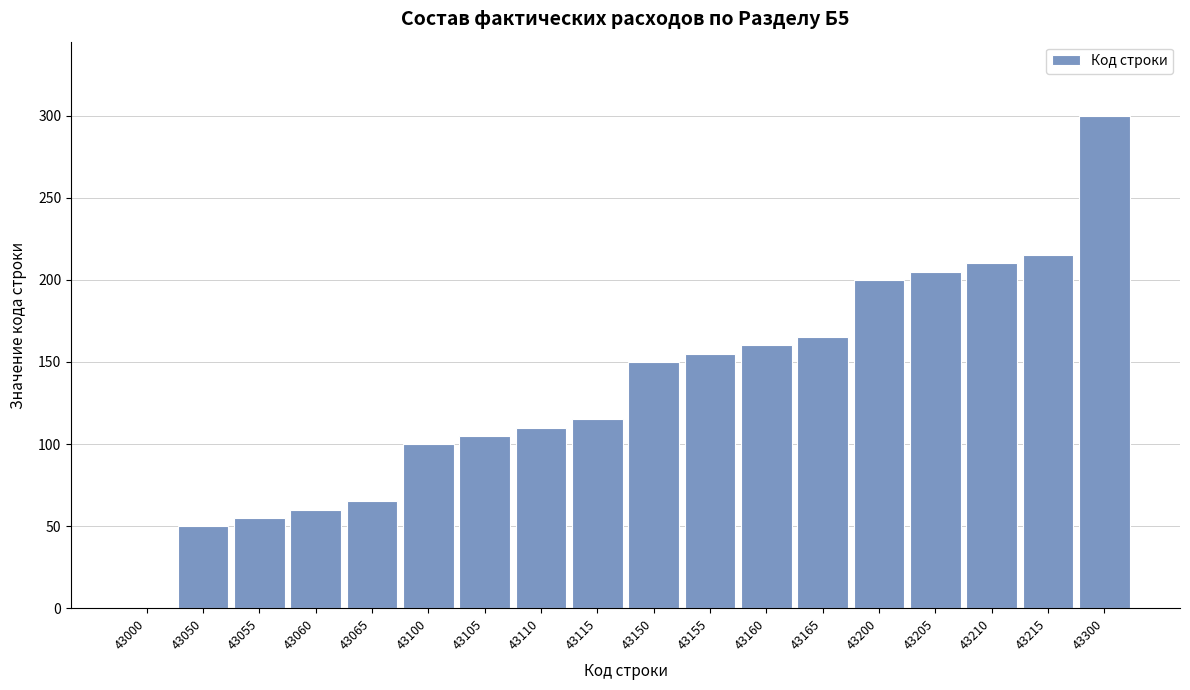

Reading left to right, extract all data points from this chart.

43000=0	43050=50	43055=55	43060=60	43065=65	43100=100	43105=105	43110=110	43115=115	43150=150	43155=155	43160=160	43165=165	43200=200	43205=205	43210=210	43215=215	43300=300